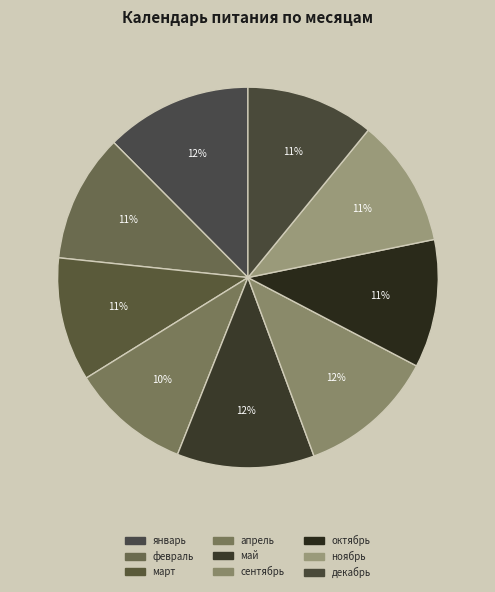

Is there any slice that represents more than half of the pie?

No